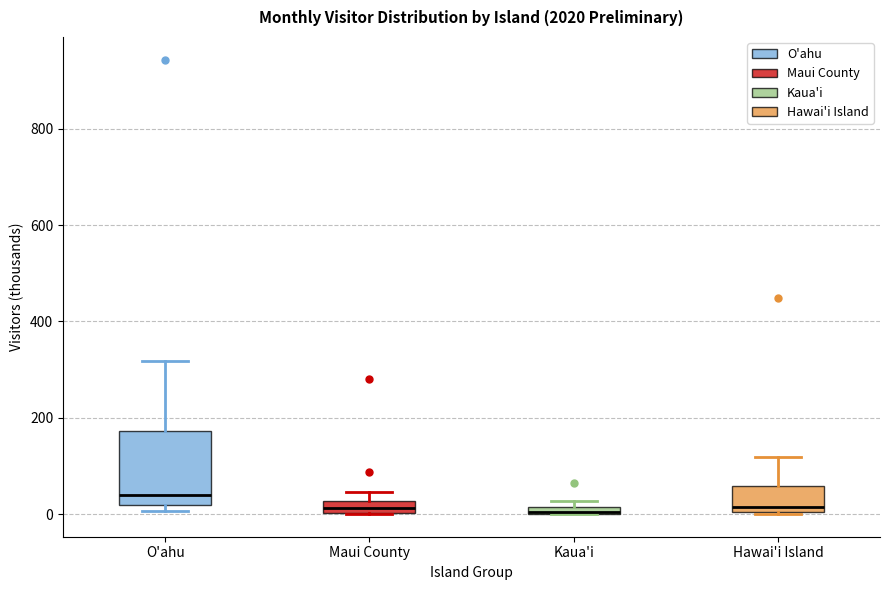

Comparing the boxes themselves (not the whiskers), which one is the tallest?

O'ahu